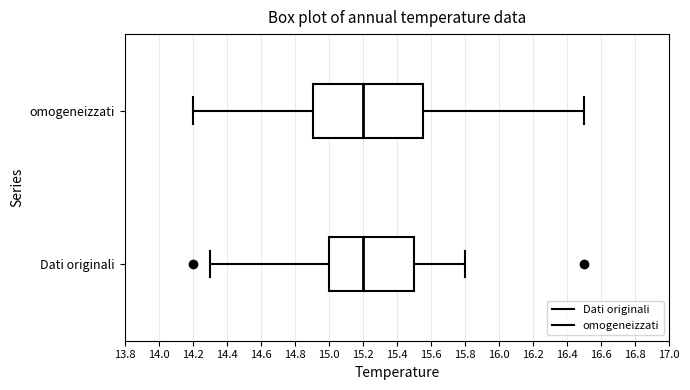

Reading bottom to top, transcribe this box plot: for each box, give where its median line is, the range the box spans, and where its two whiskers end, as read against the x-axis. The values are not printed on the chart, so give them approximately, as read against the axis.

Dati originali: median 15.20, box 15.00 to 15.50, whiskers 14.30 to 15.80
omogeneizzati: median 15.20, box 14.90 to 15.56, whiskers 14.20 to 16.50